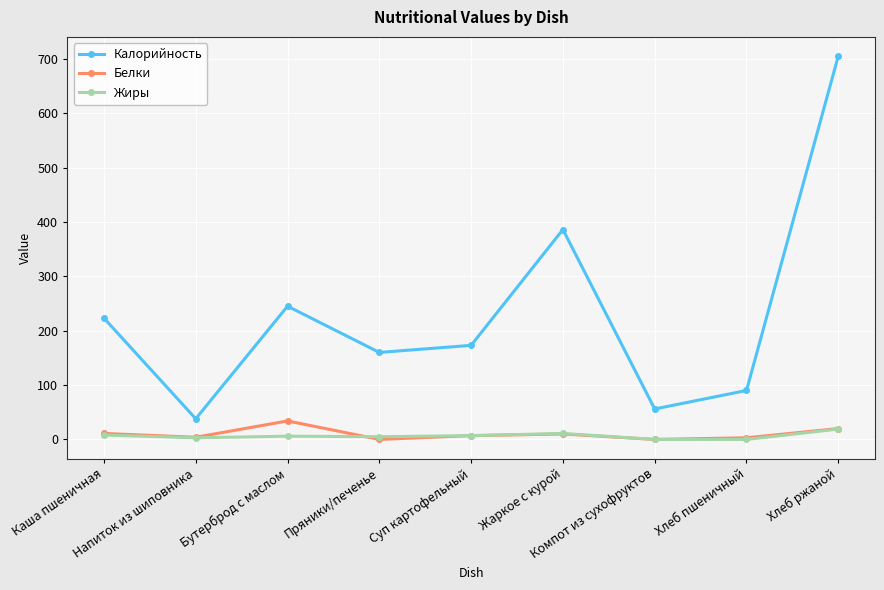

What is the highest value of the Калорийность series?

705